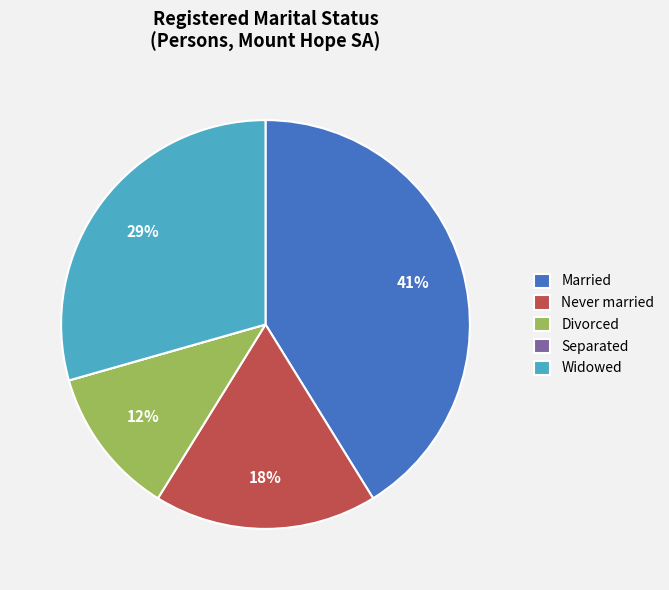

Is there a majority slice in this chart?

No